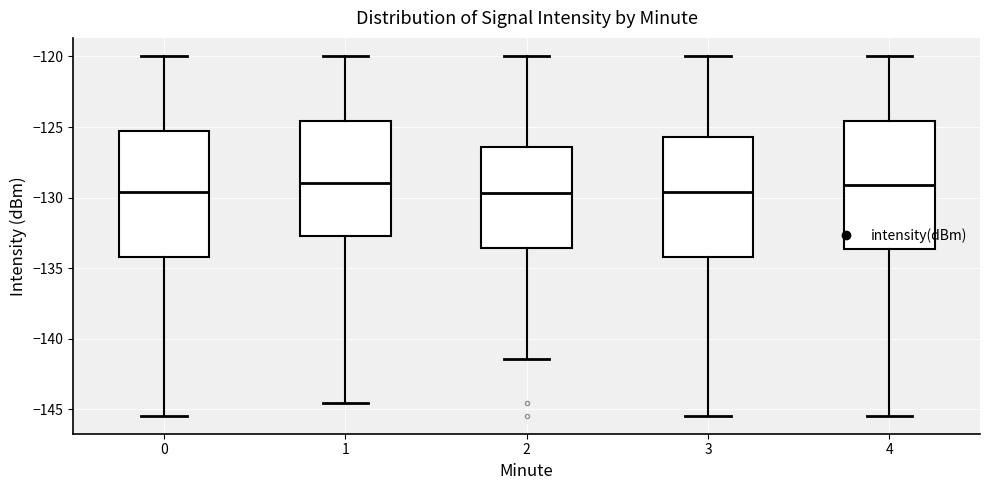

Reading left to right, transcribe this box plot: for each box, give where its median line is, the range the box spans, and where its two whiskers end, as read against the y-axis. The values are not printed on the chart, so give them approximately, as read against the axis.

0: median -129.5, box -134.0 to -125.5, whiskers -145.5 to -120.0
1: median -129.0, box -132.5 to -124.5, whiskers -144.5 to -120.0
2: median -129.5, box -133.5 to -126.5, whiskers -141.5 to -120.0
3: median -129.5, box -134.0 to -125.5, whiskers -145.5 to -120.0
4: median -129.0, box -133.5 to -124.5, whiskers -145.5 to -120.0